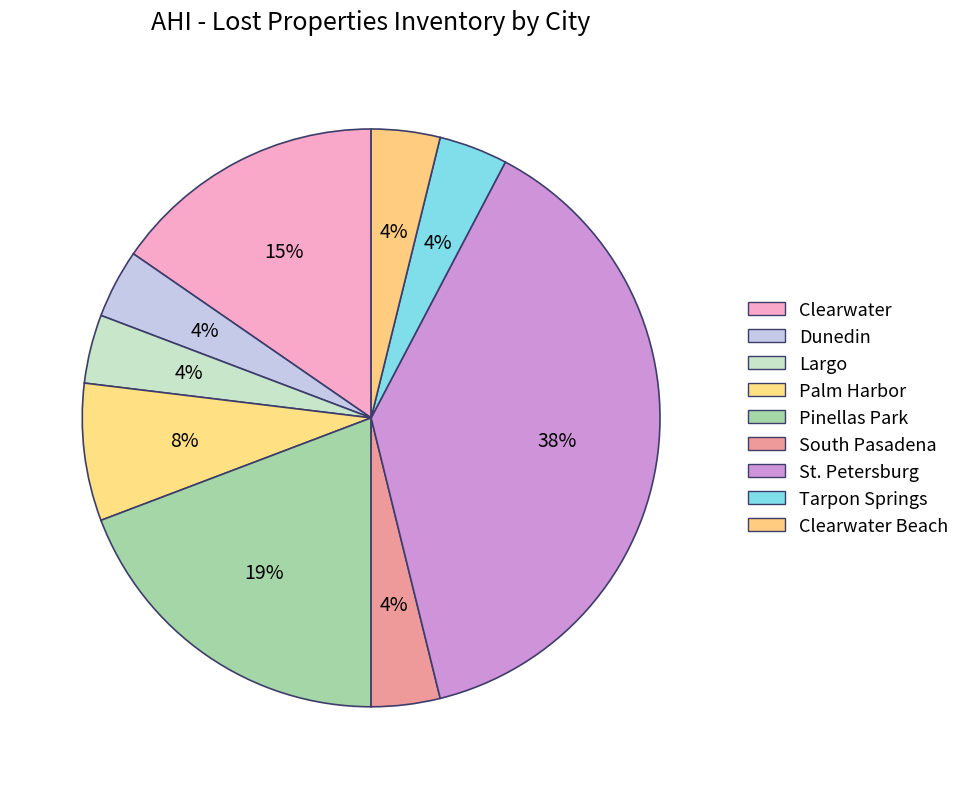

How many slices are in this pie chart?

9